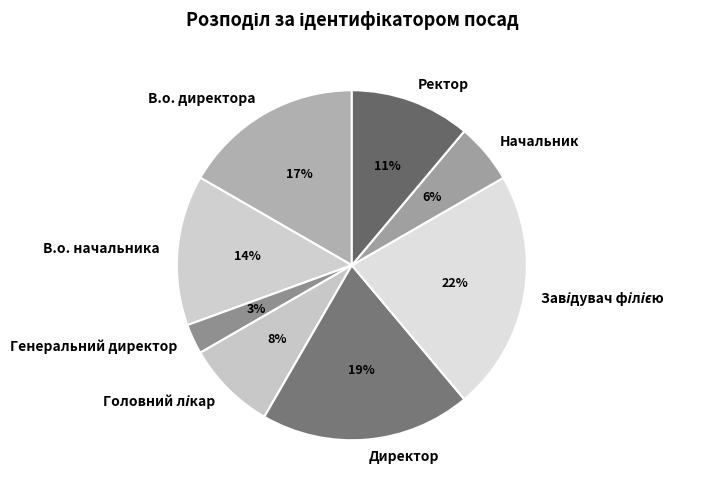

Is Генеральний директор the majority of the pie?

No